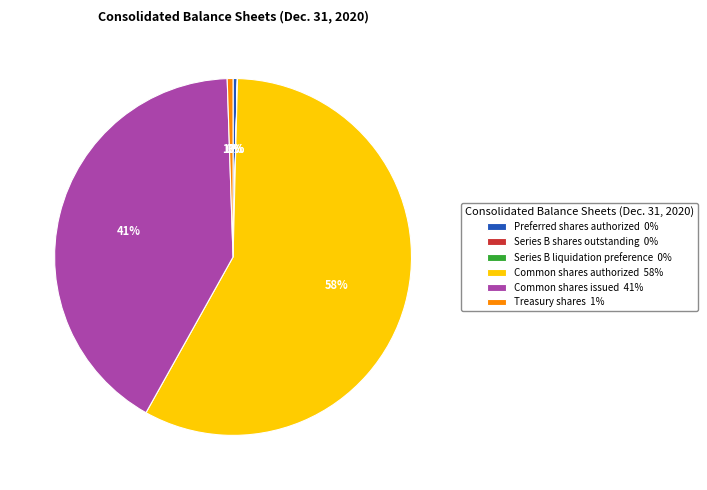

Is it true that Treasury shares 1% is 14% of the pie?

False